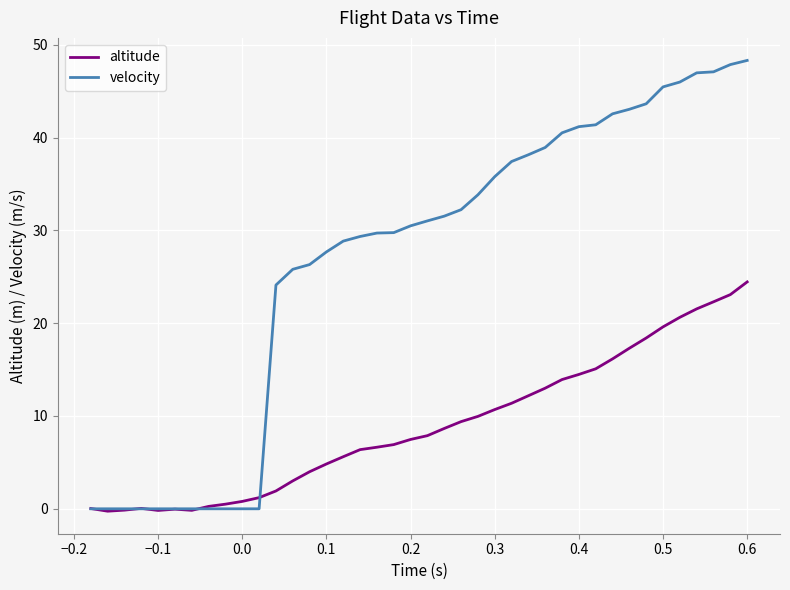

What is the difference between the second highest and minimum values in the altitude series?

23.3